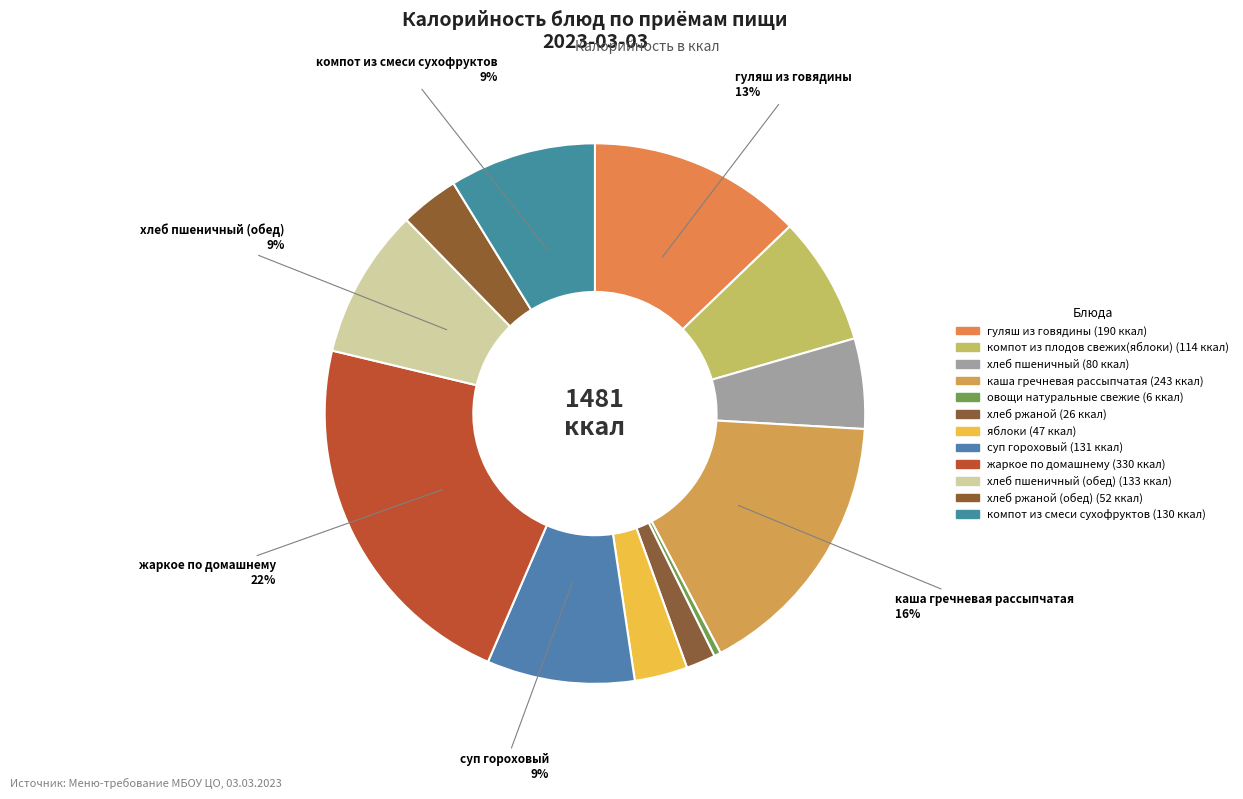

How many segments does this pie chart have?

12